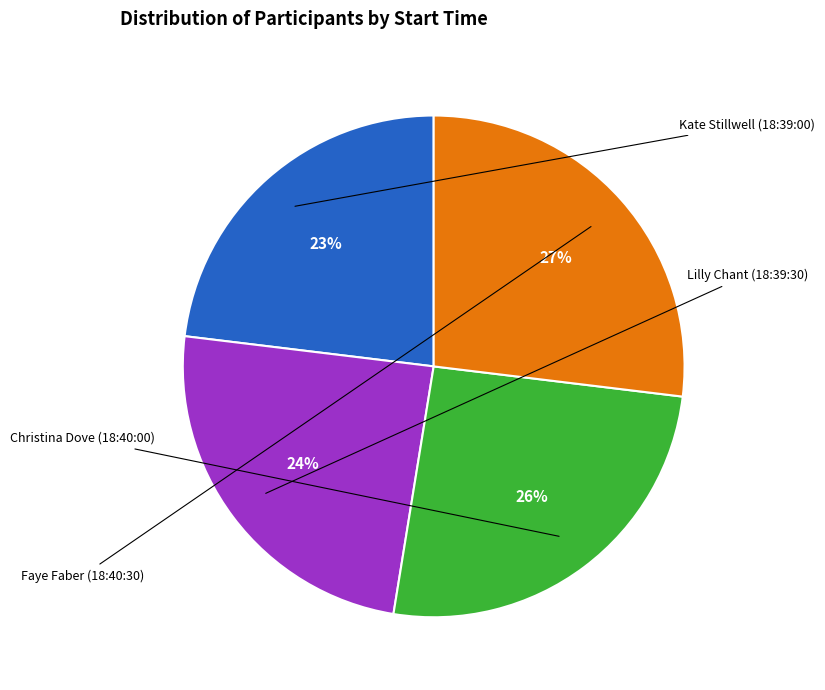

To the nearest percent, what is the difference between the largest and smallest slice percentages?

4%